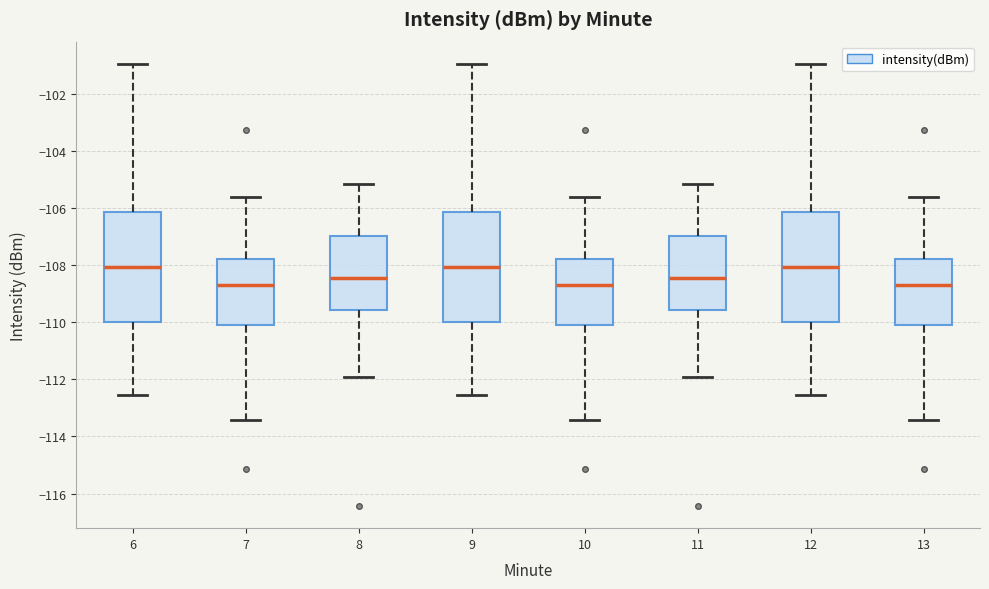

Where does the lower whisker of the box at x = 10 end on the y-axis? The values are not printed on the chart, so give them approximately, as read against the axis.

-113.4